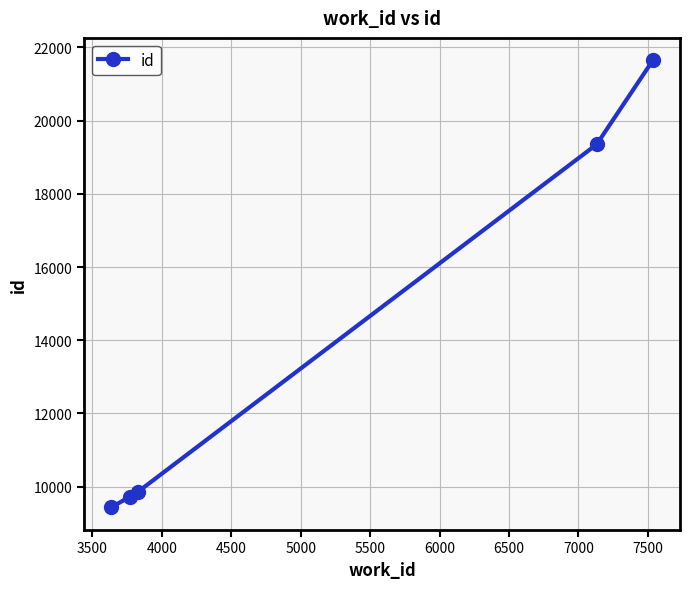

What is the smallest value displayed?

9434